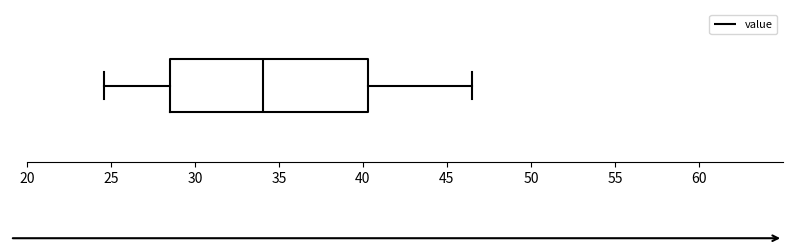

Transcribe this box plot: give where the median line is, the range the box spans, and where the two whiskers end, as read against the x-axis. The values are not printed on the chart, so give them approximately, as read against the axis.

median 34.0, box 28.5 to 40.5, whiskers 24.5 to 46.5